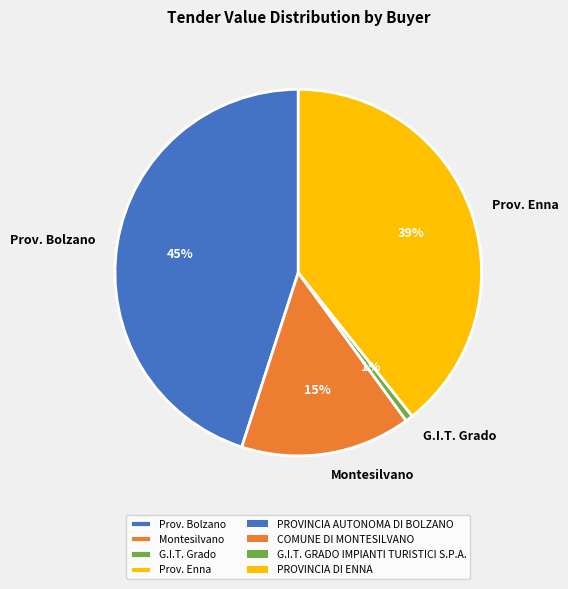

Do Prov. Enna and Prov. Bolzano together represent more than half of the pie?

Yes